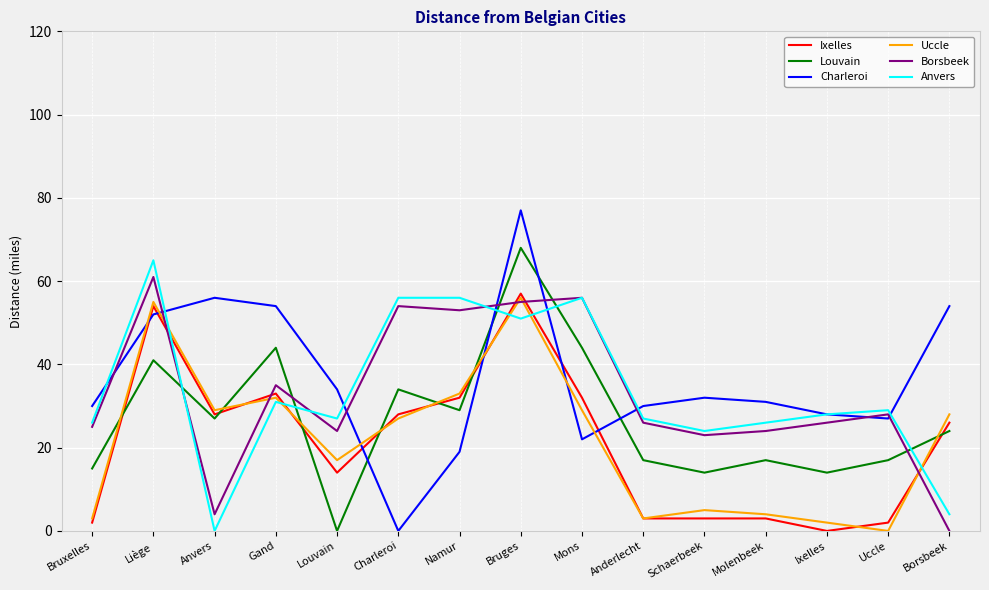

After their last crossing, which series has the higher values: Anvers or Louvain?

Louvain